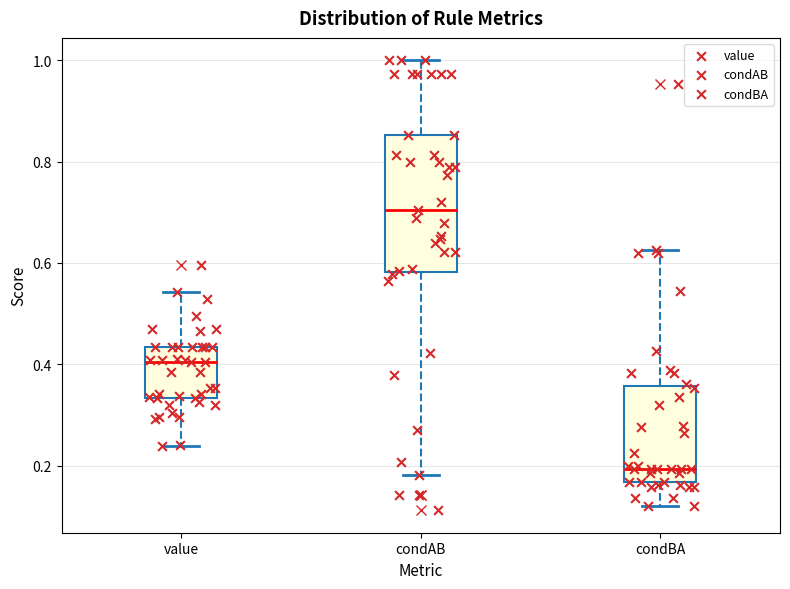

Which box's median line is the lowest?

condBA